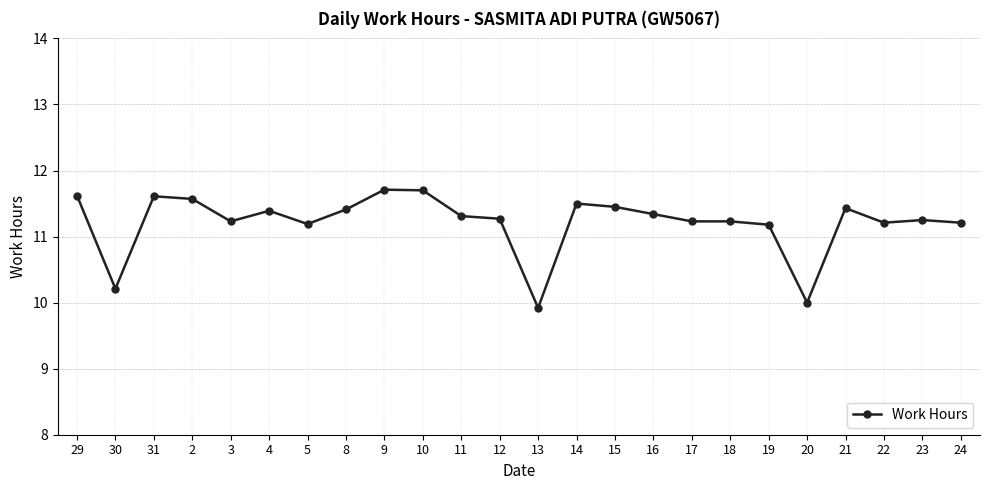

The chart shows a value of 14.9 at 21. True or false?

False